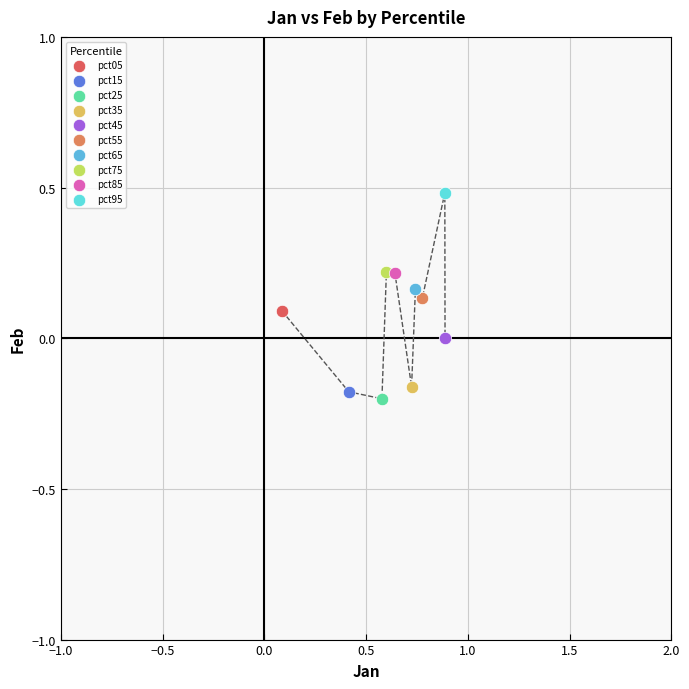

What are all the series names shown in the legend?

pct05, pct15, pct25, pct35, pct45, pct55, pct65, pct75, pct85, pct95